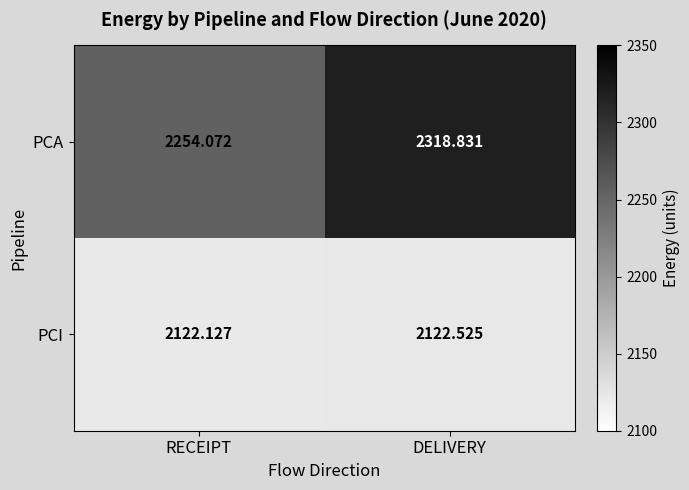

What is the greatest value displayed?

2318.8